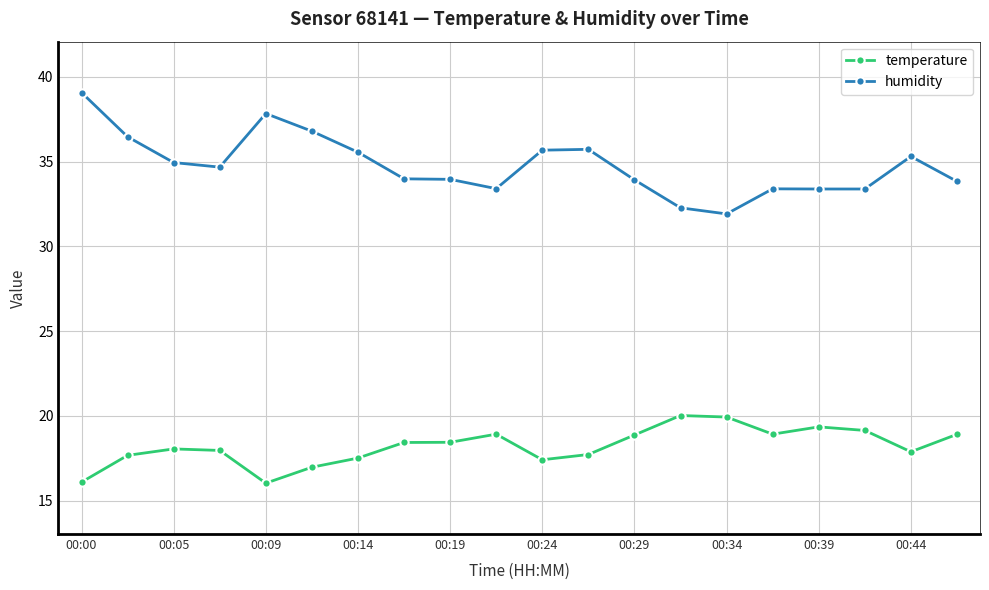

What is the value of the humidity point at the 6th from the left?

36.8